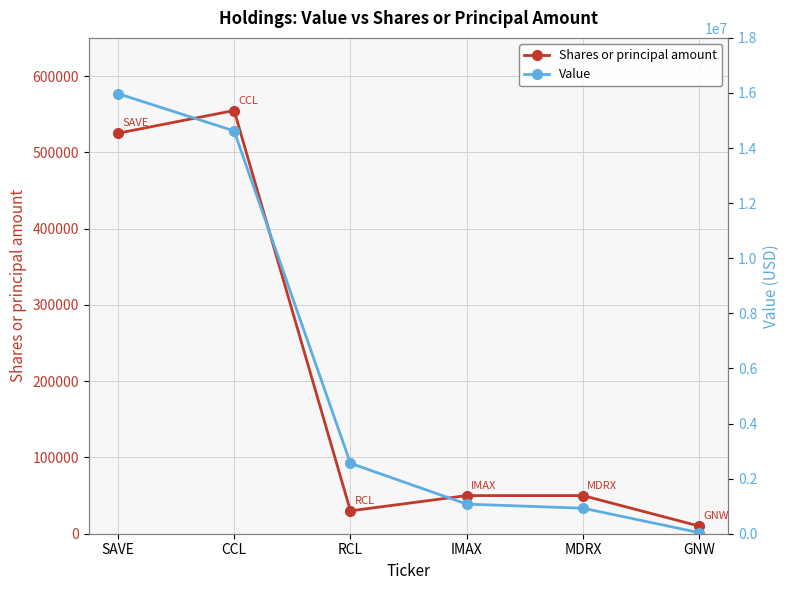

True or false: Shares or principal amount and Value cross at least once.

False